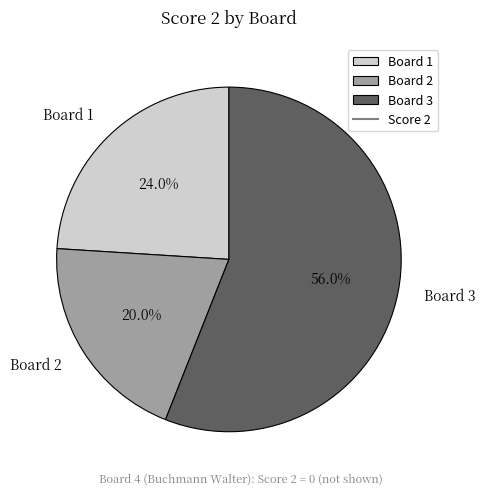

Combined, do Board 1 and Board 2 account for over 50%?

No